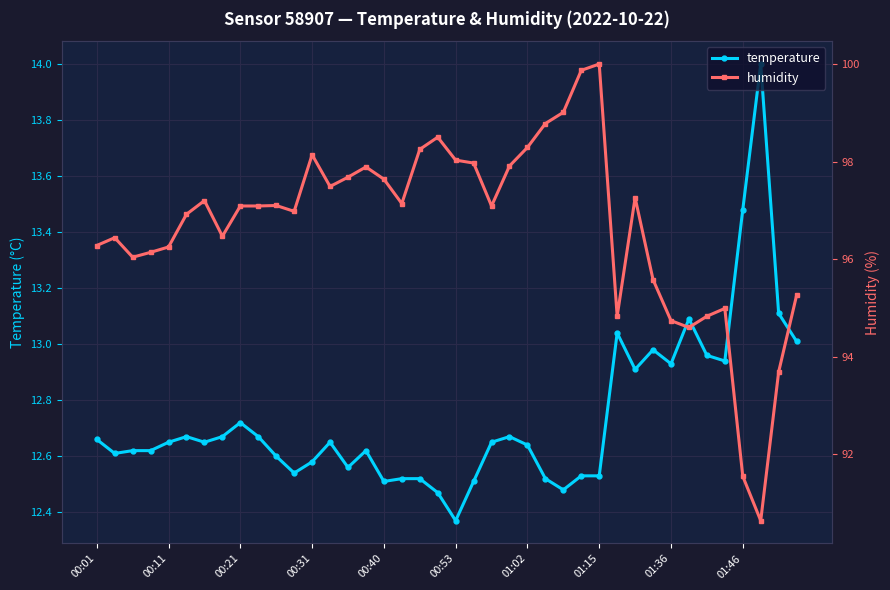

Which category has the lowest value in the temperature series?

00:53